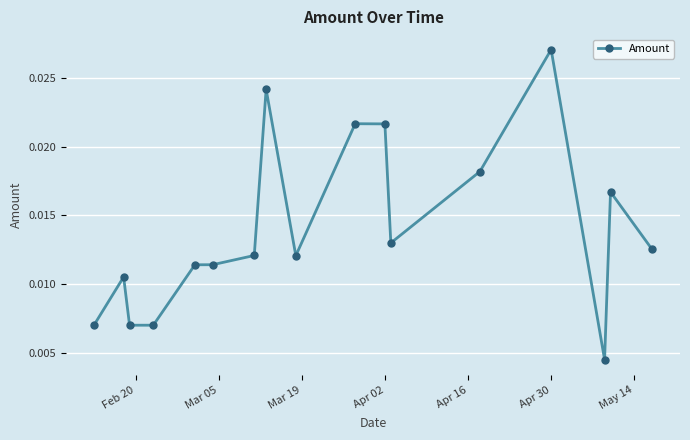

Count the values in the range 0 to 1.

17